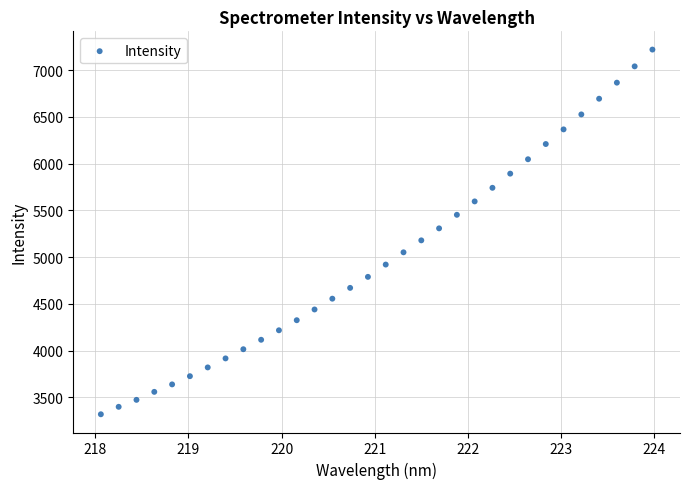

What is the range of Y values (max minus min)?

3898.1